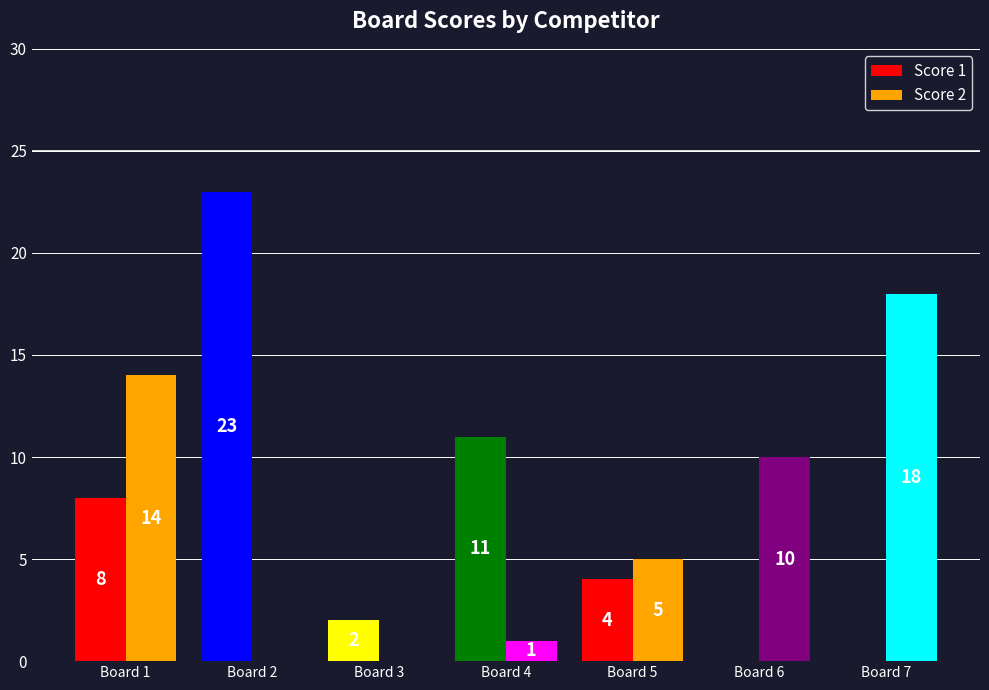

Is it true that Score 2 equals 0 at Board 2?

True